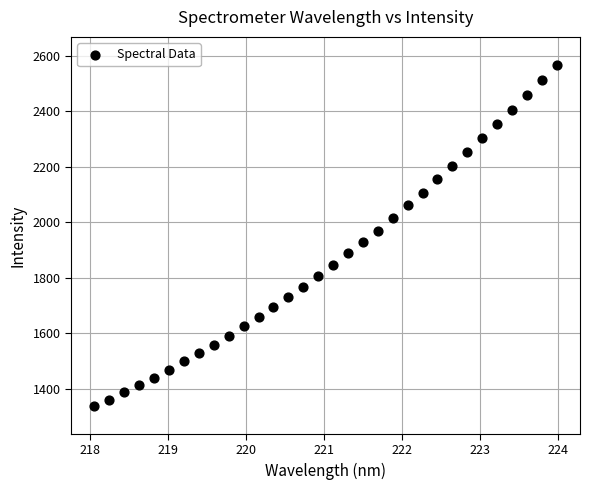

What is the range of X values (max minus min)?

5.9